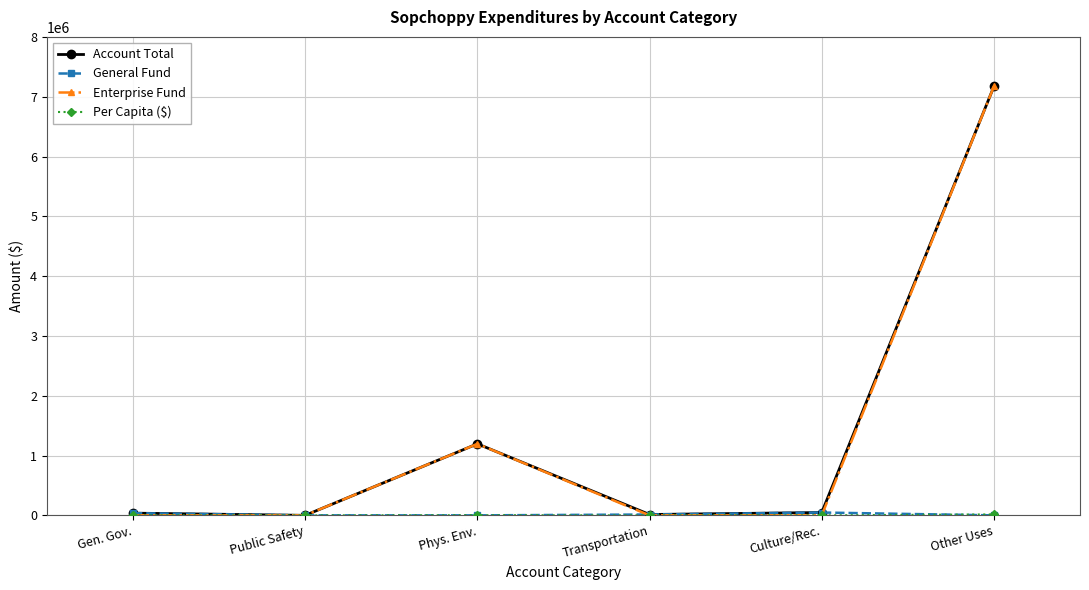

How many interior local peaks does the Enterprise Fund series have?

1